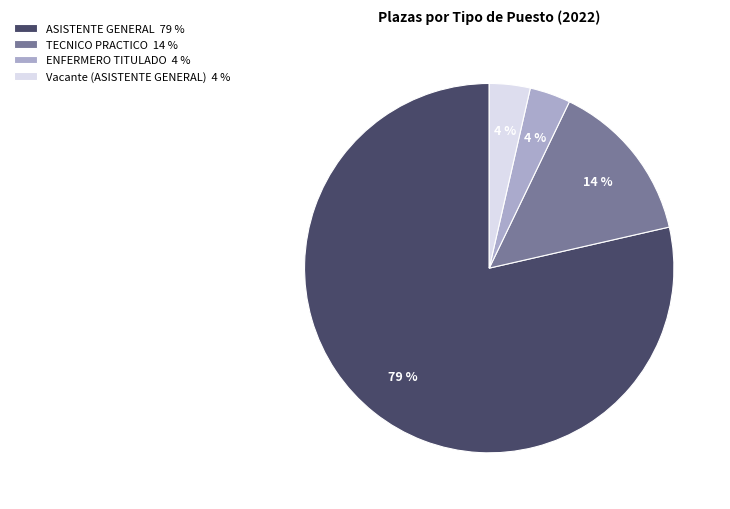

Do ASISTENTE GENERAL 79 % and TECNICO PRACTICO 14 % together represent more than half of the pie?

Yes